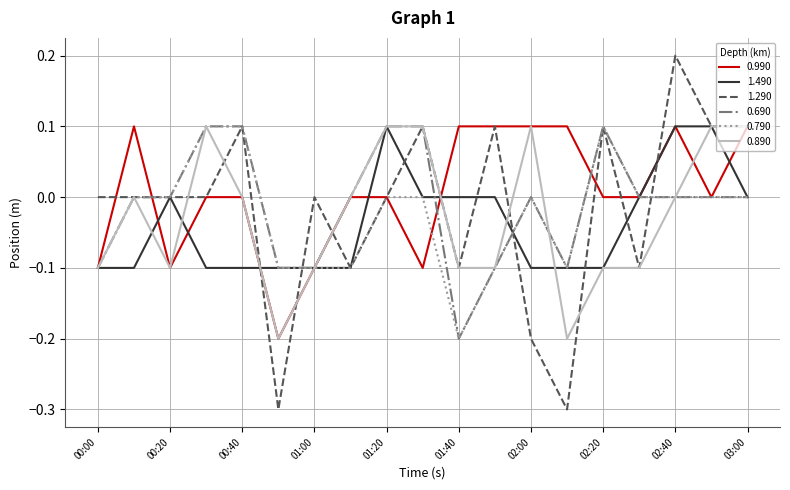

Which series has the widest spread of values?

1.290